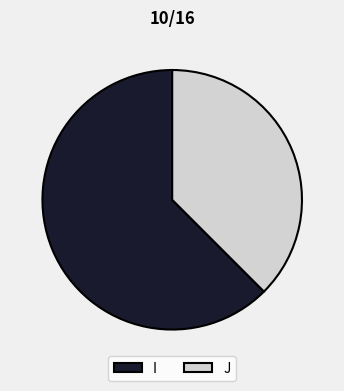

Rank the categories by value from highest to lowest.

I, J